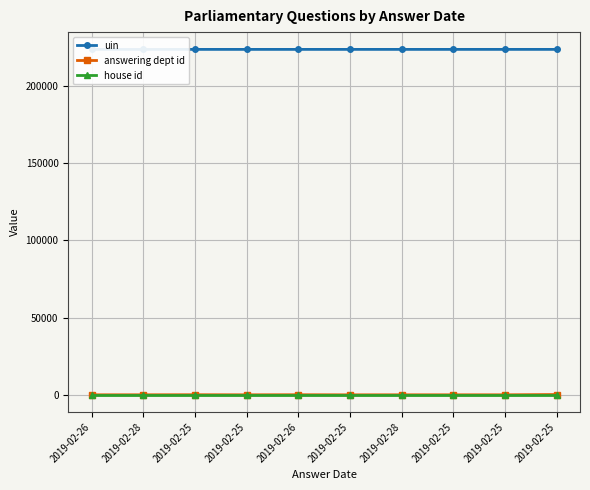

True or false: house id and answering dept id cross at least once.

False